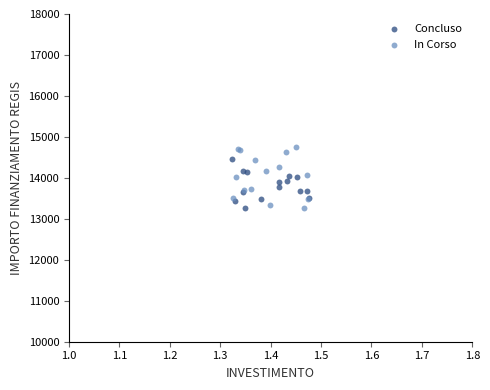

Which series has the largest Y range (max minus min)?

In Corso